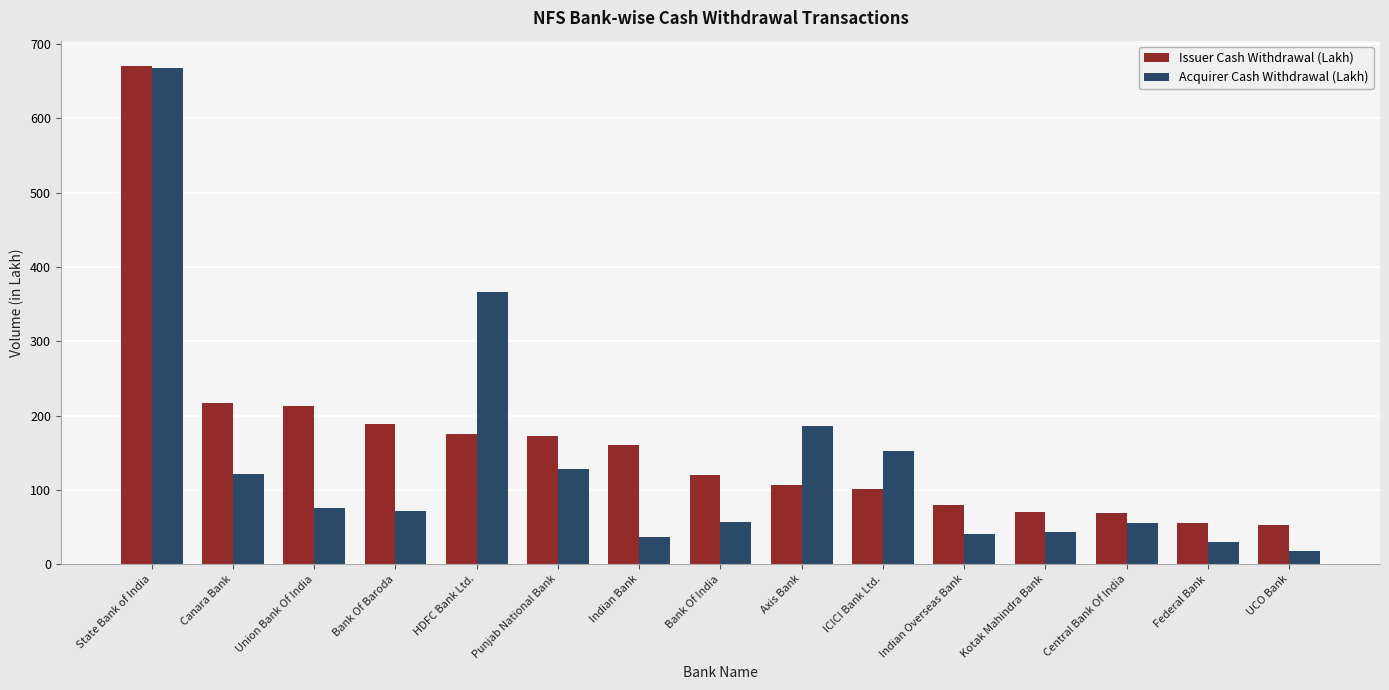

Is the value of Issuer Cash Withdrawal (Lakh) at Indian Bank greater than the value of Acquirer Cash Withdrawal (Lakh) at Indian Overseas Bank?

Yes